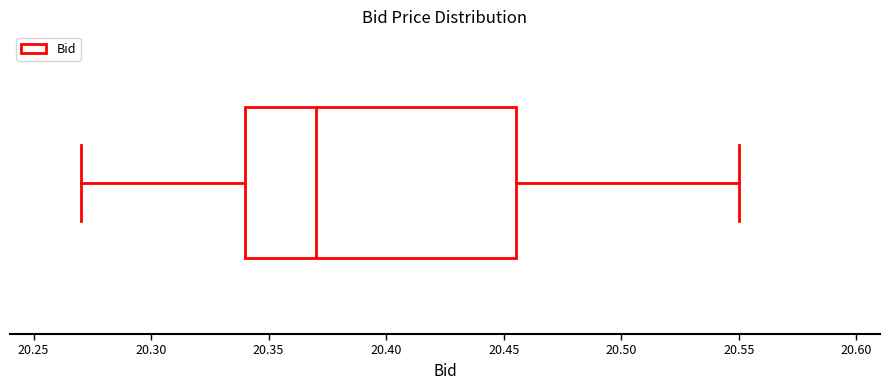

Transcribe this box plot: give where the median line is, the range the box spans, and where the two whiskers end, as read against the x-axis. The values are not printed on the chart, so give them approximately, as read against the axis.

median 20.370, box 20.340 to 20.455, whiskers 20.270 to 20.550